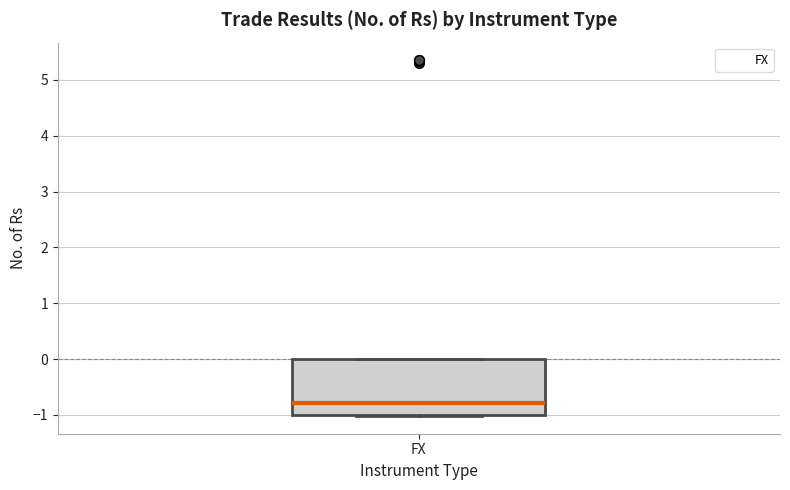

Read this box plot against the y-axis: the position of the median line, the range covered by the box, and the ends of both whiskers. The values are not printed on the chart, so give them approximately, as read against the axis.

median -0.8, box -1.0 to 0.0, whiskers -1.0 to 0.0